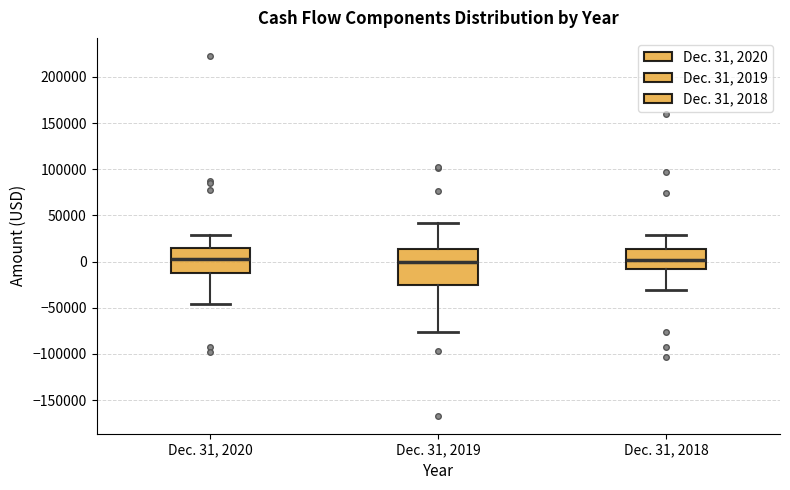

Comparing the boxes themselves (not the whiskers), which one is the tallest?

Dec. 31, 2019